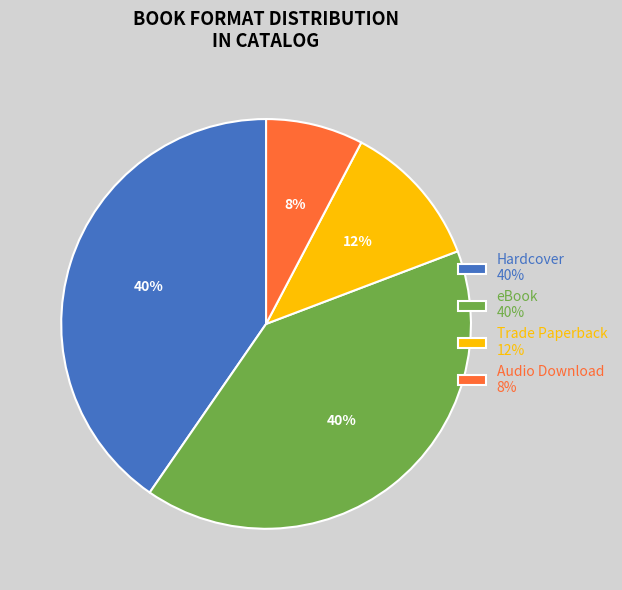

To the nearest percent, what is the average slice percentage?

25%